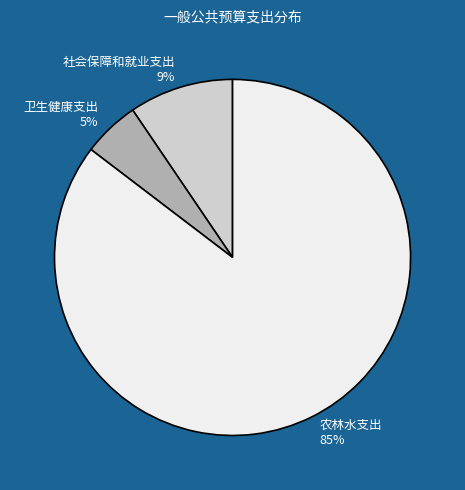

What percentage is the 卫生健康支出 slice, to the nearest percent?

5%